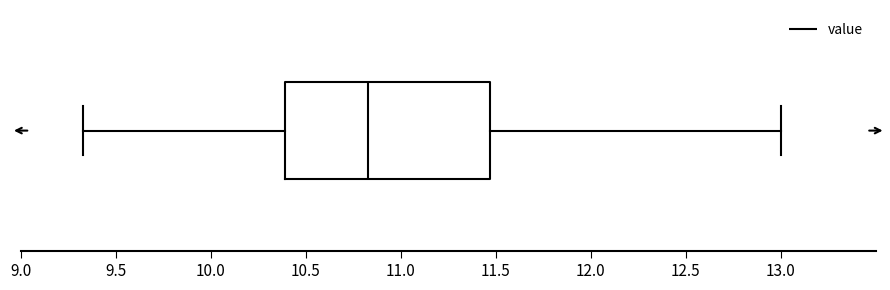

Where does the right whisker of the box end on the x-axis? The values are not printed on the chart, so give them approximately, as read against the axis.

13.00